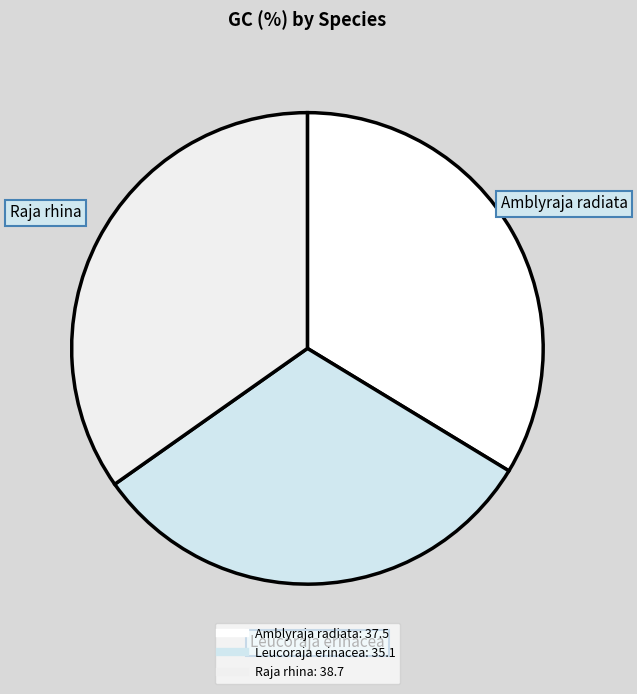

How many slices are in this pie chart?

3